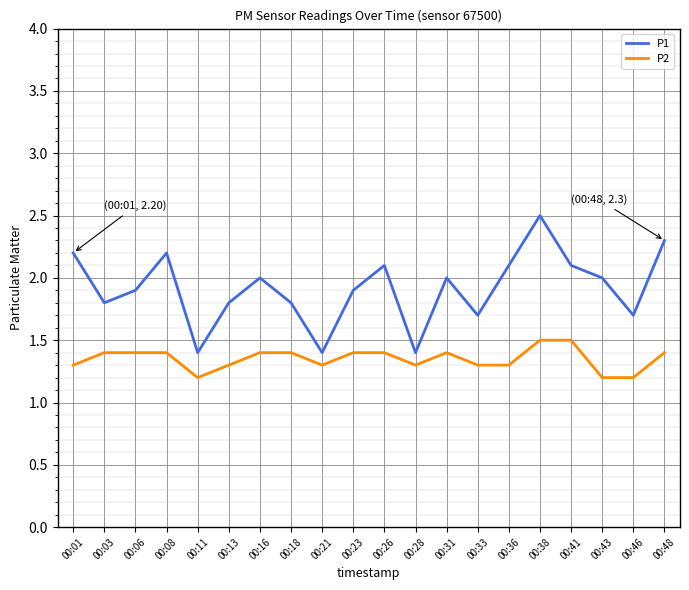

True or false: P1 and P2 cross at least once.

False